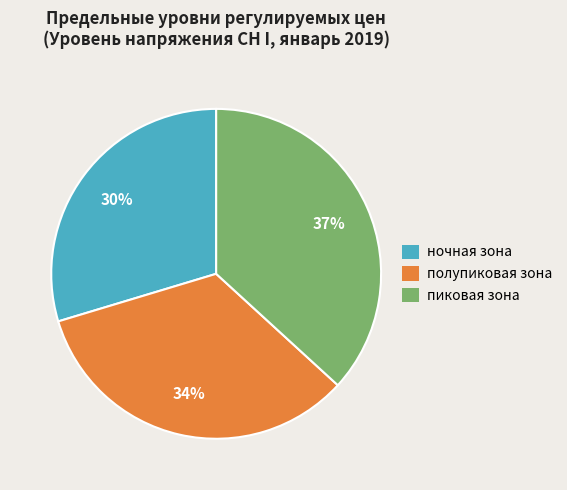

Which has a higher value, пиковая зона or ночная зона?

пиковая зона